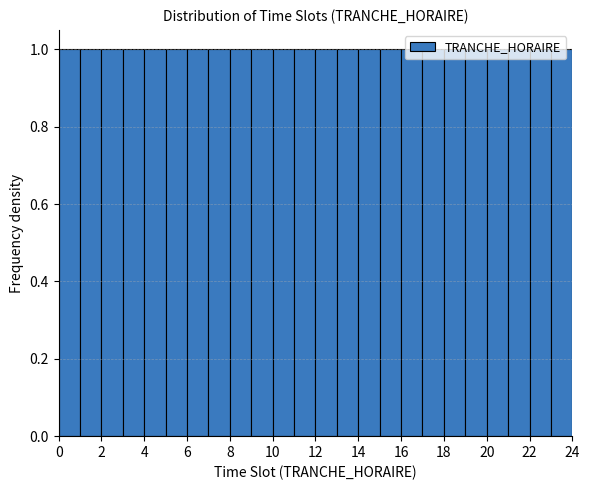

Reading left to right, list every bar in this chart as the range it spans on the x-axis followed by its height. The values are not printed on the chart, so give them approximately, as read against the axis.

0 to 1: 1
1 to 2: 1
2 to 3: 1
3 to 4: 1
4 to 5: 1
5 to 6: 1
6 to 7: 1
7 to 8: 1
8 to 9: 1
9 to 10: 1
10 to 11: 1
11 to 12: 1
12 to 13: 1
13 to 14: 1
14 to 15: 1
15 to 16: 1
16 to 17: 1
17 to 18: 1
18 to 19: 1
19 to 20: 1
20 to 21: 1
21 to 22: 1
22 to 23: 1
23 to 24: 1